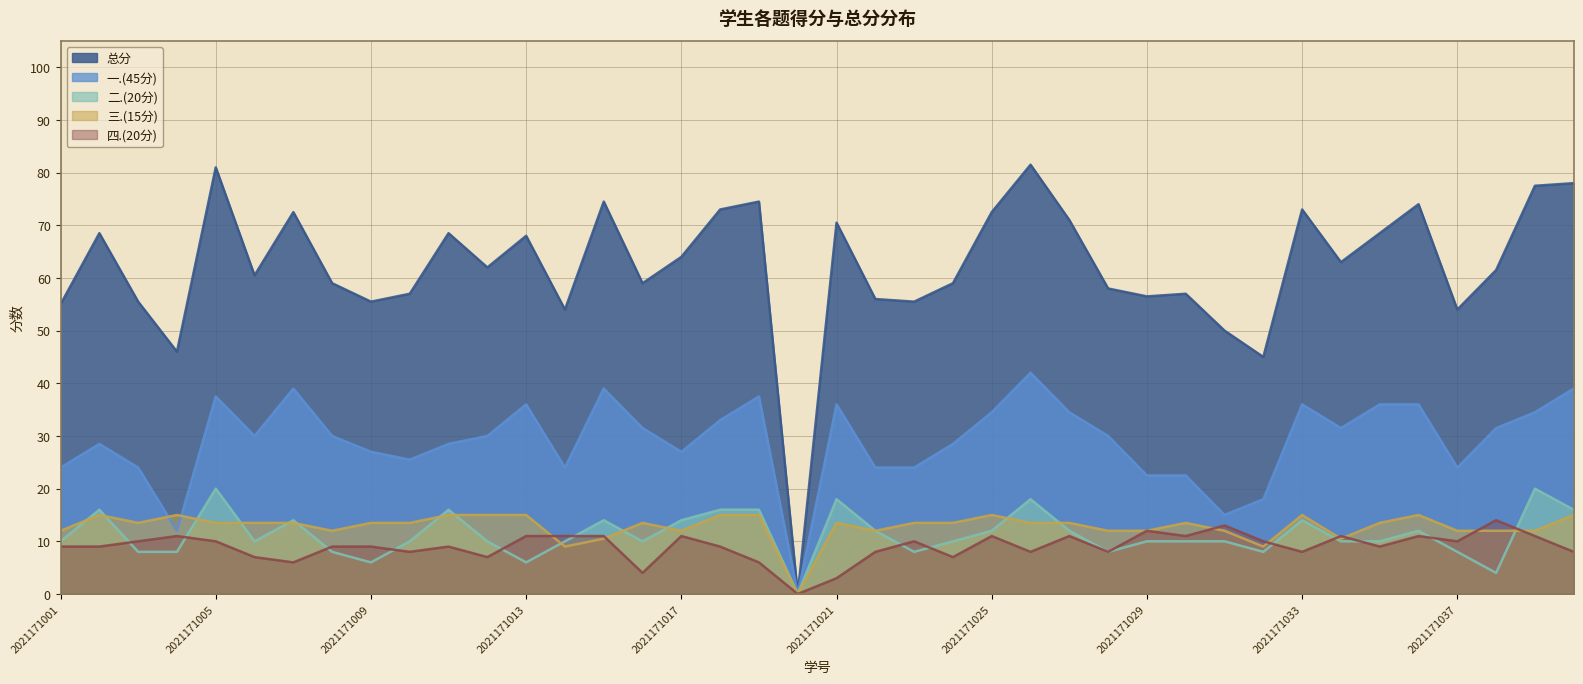

How many values in 二.(20分) are above zero?

39